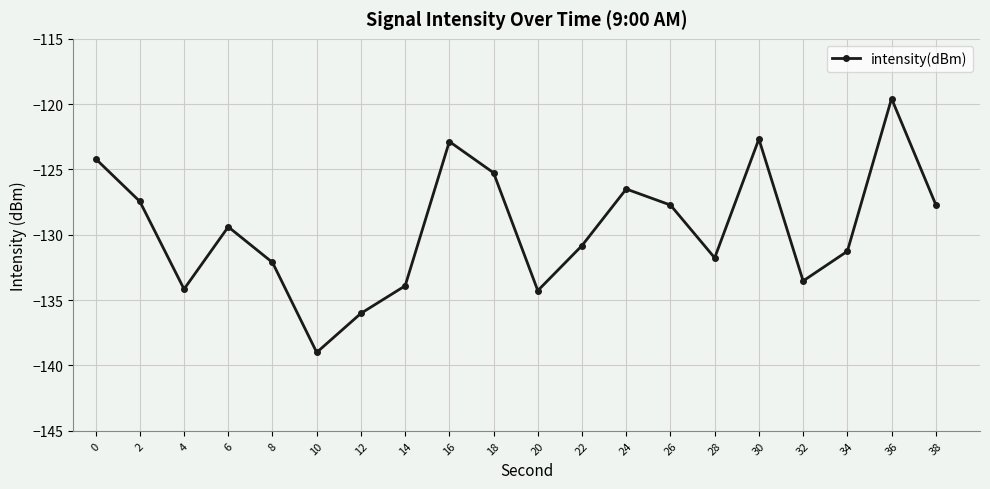

What is the value of the 7th point from the left?

-136.0